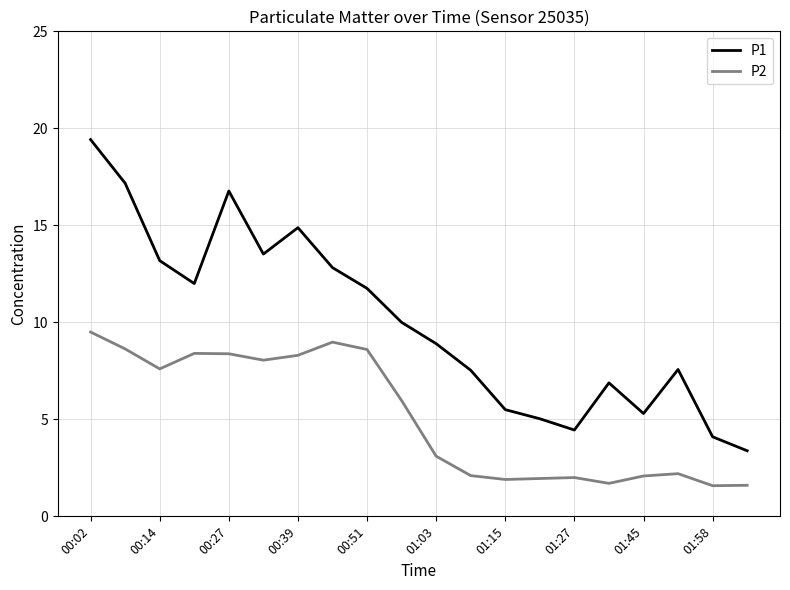

True or false: P1 and P2 intersect in this chart.

False